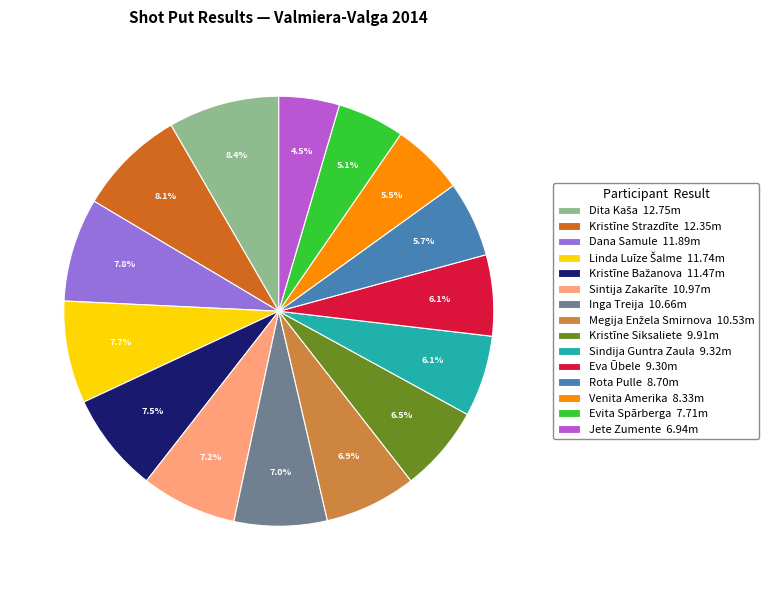

Combined, what portion of the pie is Sindija Guntra Zaula 9.32m and Kristīne Strazdīte 12.35m?

14.2%